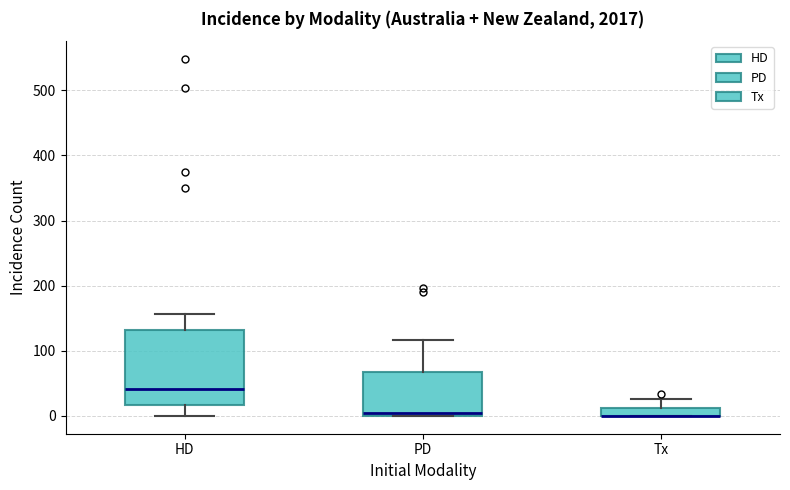

Comparing the boxes themselves (not the whiskers), which one is the tallest?

HD